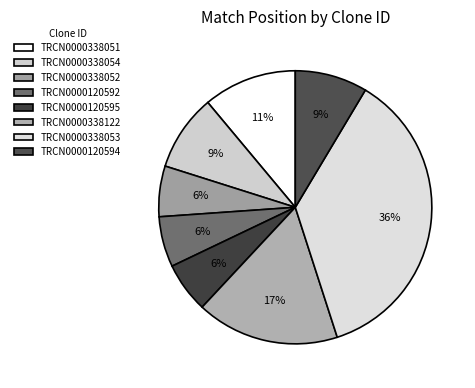

Which category has the smallest portion of the pie?

TRCN0000120595